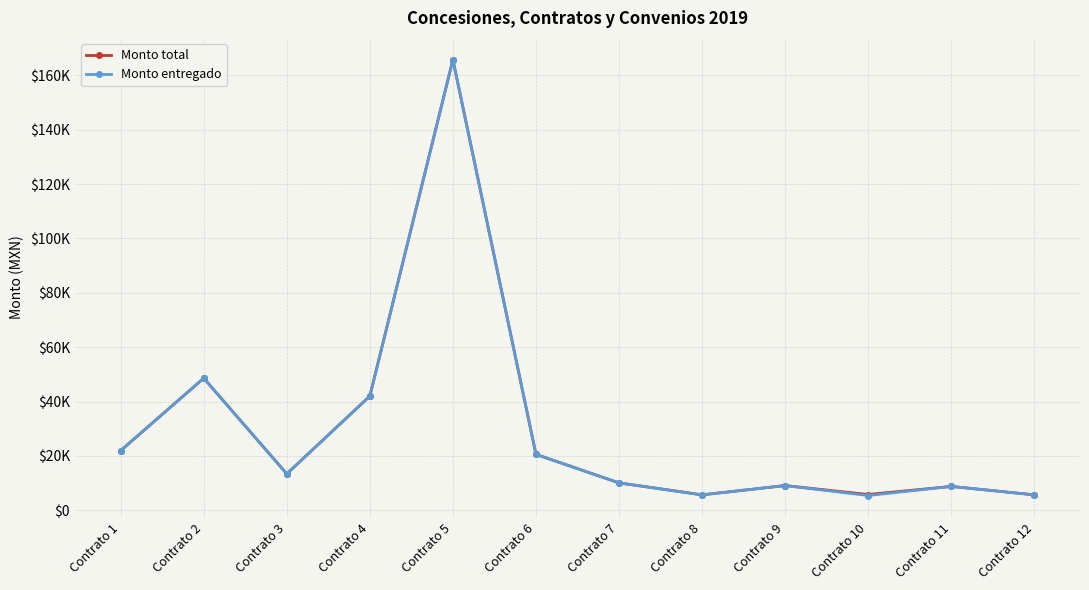

Rank the series at Contrato 2 from highest to lowest value.

Monto total, Monto entregado